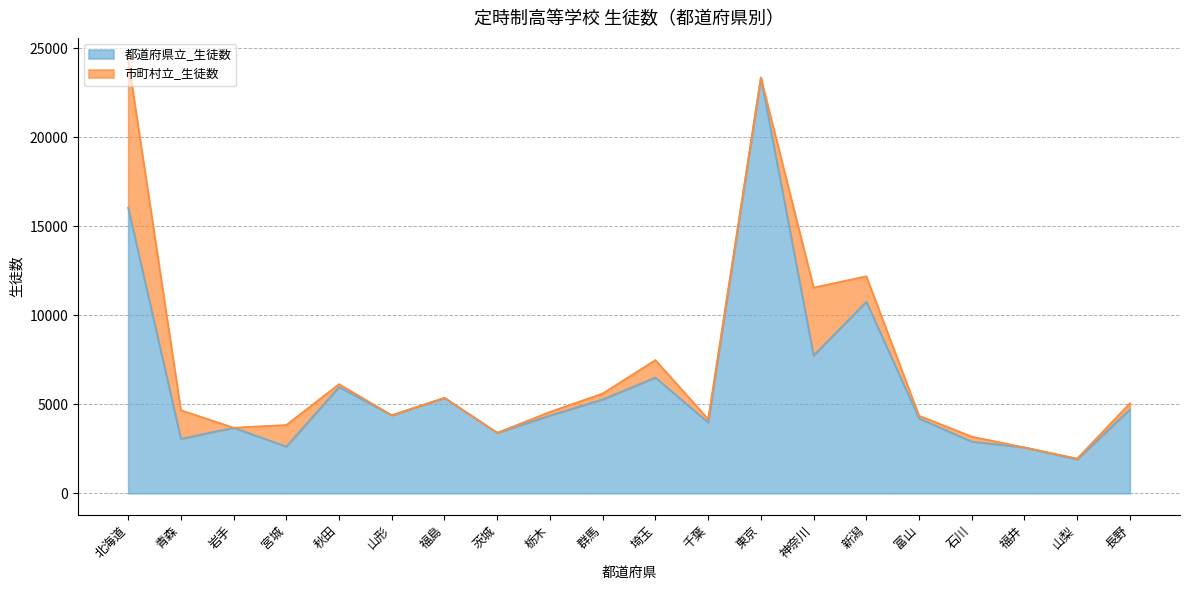

True or false: there are more than 1 points higher than both neighbors.

True